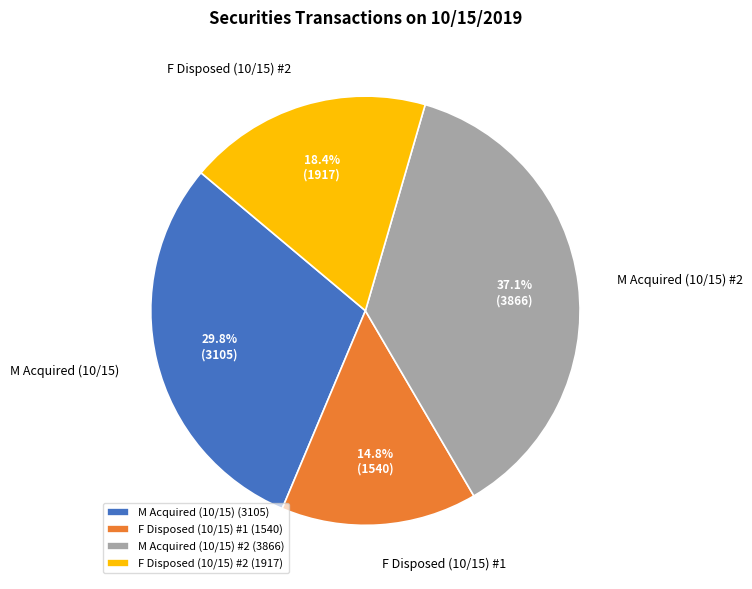

Is there a majority slice in this chart?

No